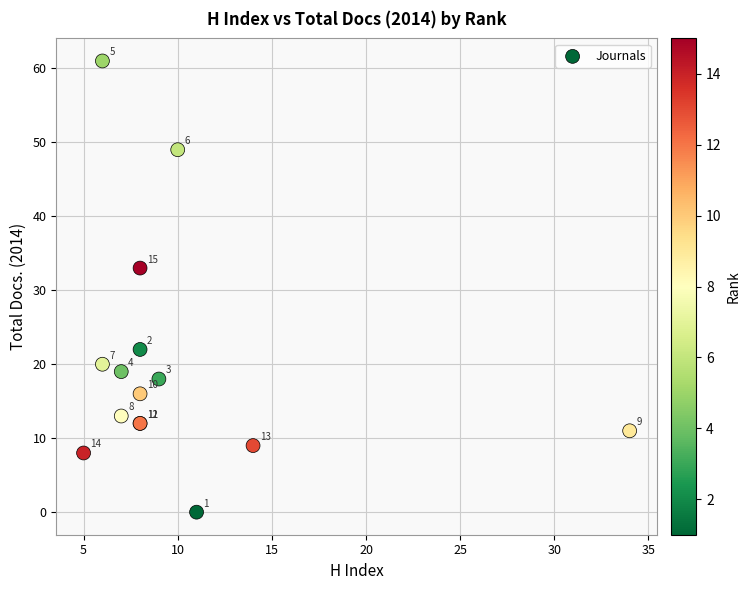

What Y value in the scatter plot is closest to 30?

33